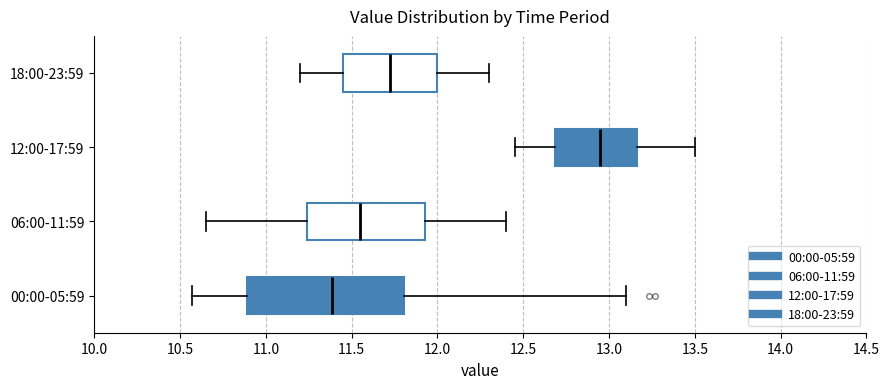

Where is the right edge of the box for 00:00-05:59 on the x-axis? The values are not printed on the chart, so give them approximately, as read against the axis.

11.80